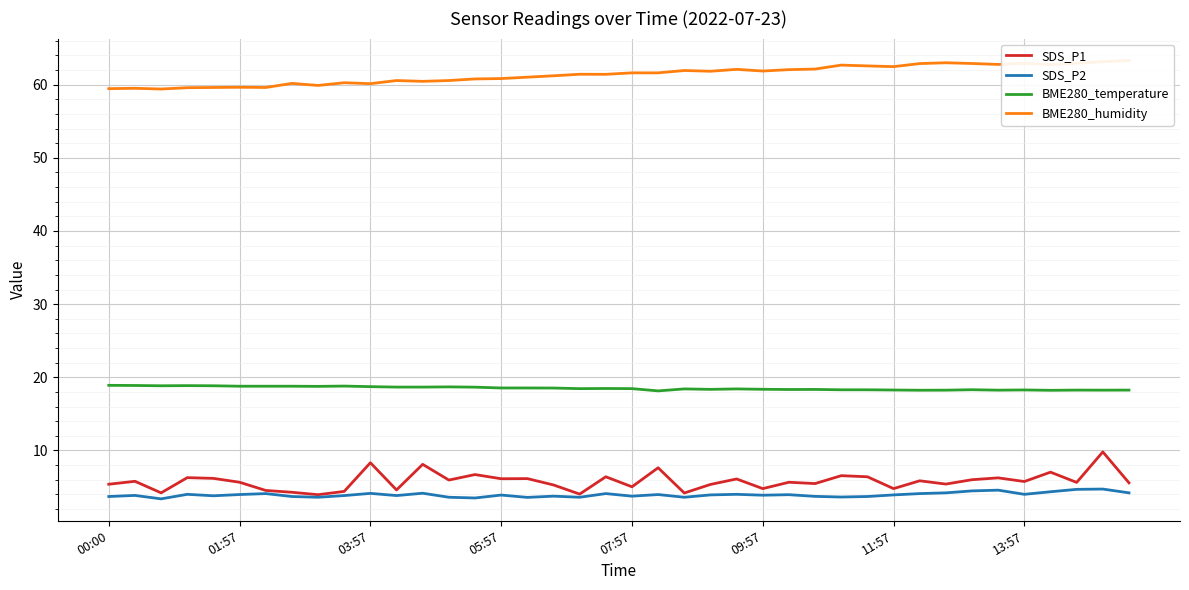

True or false: BME280_humidity and SDS_P2 cross at least once.

False